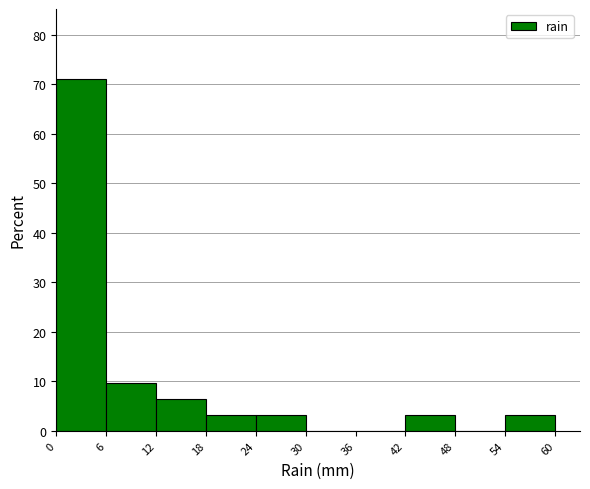

What is the height of the bar covering 54 to 60 on the x-axis? The values are not printed on the chart, so give them approximately, as read against the axis.

3